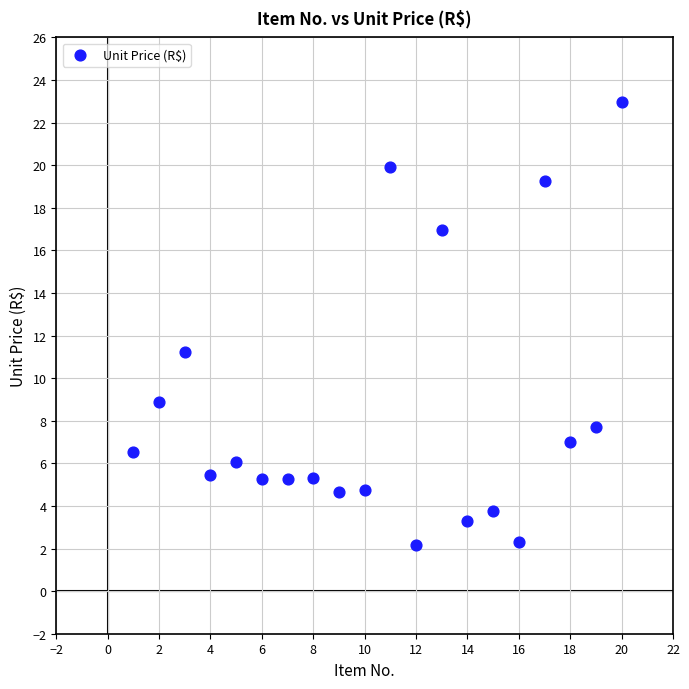

What Y value in the scatter plot is closest to 12?

11.2